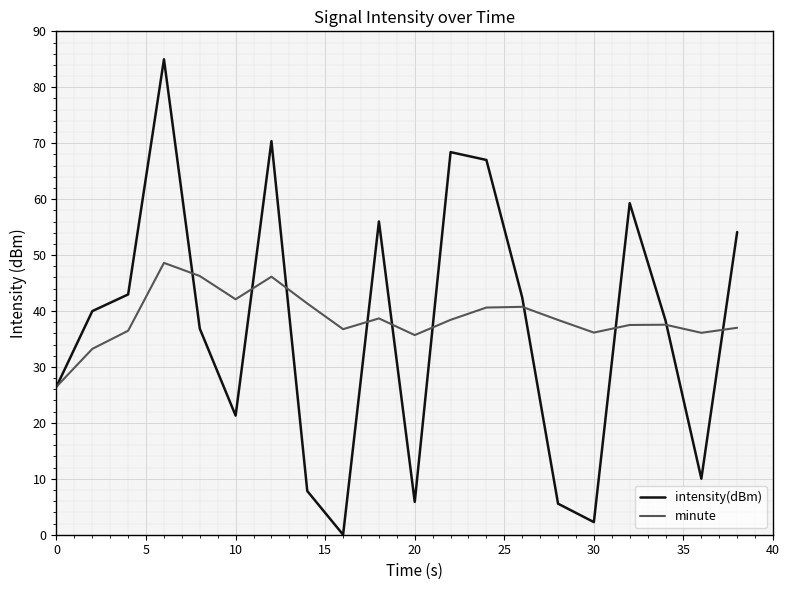

What is the maximum value shown in the chart?

85.0